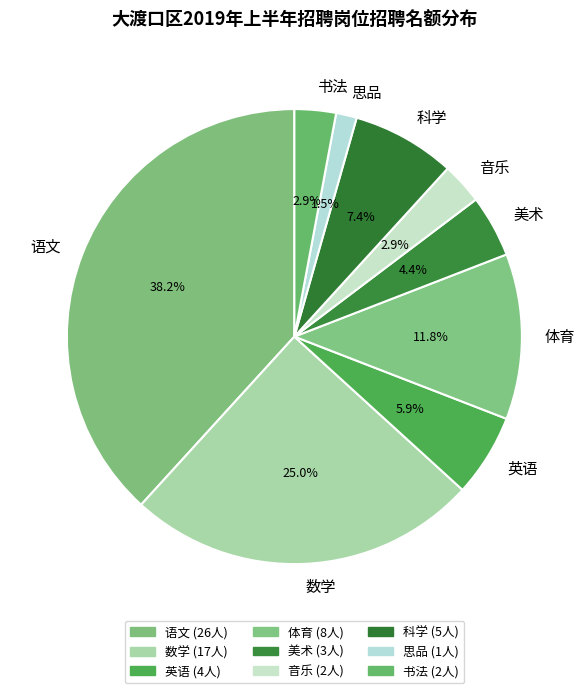

To the nearest percent, what percentage of the pie is 体育?

12%